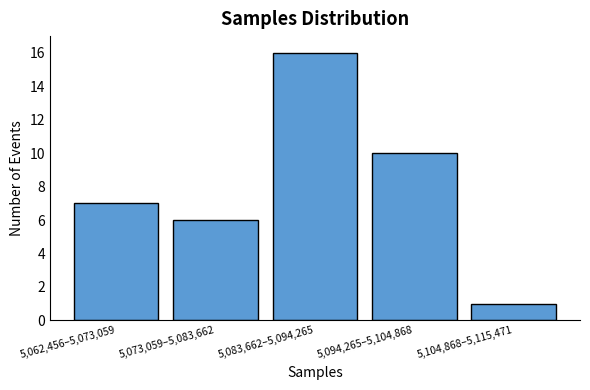

Reading right to left, extract all data points from this chart.

1	10	16	6	7